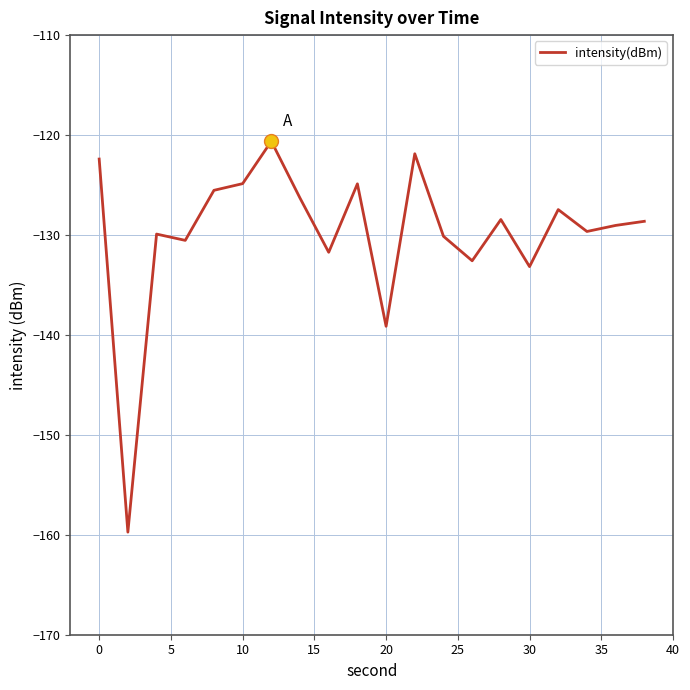

What is the maximum value shown in the chart?

-120.6